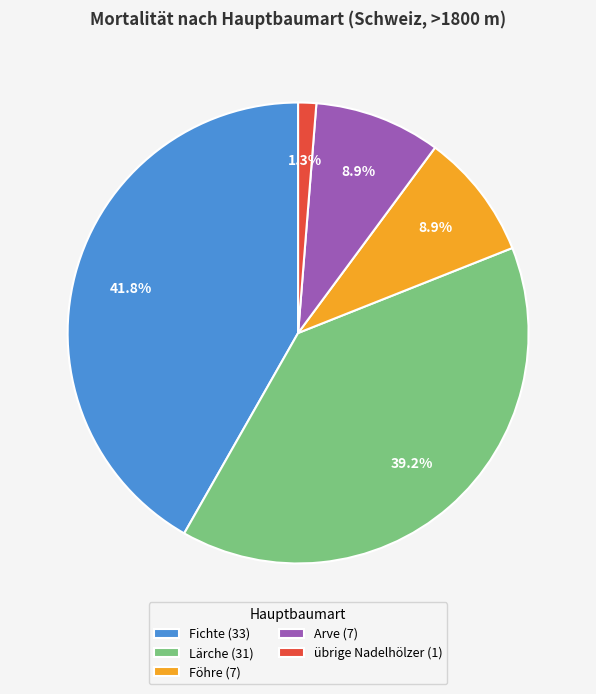

How many segments does this pie chart have?

5